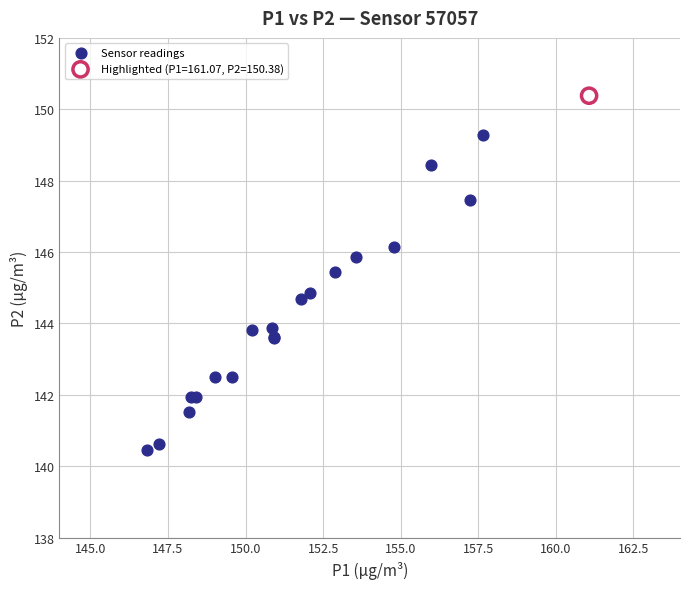

What are all the series names shown in the legend?

Sensor readings, Highlighted (P1=161.07, P2=150.38)